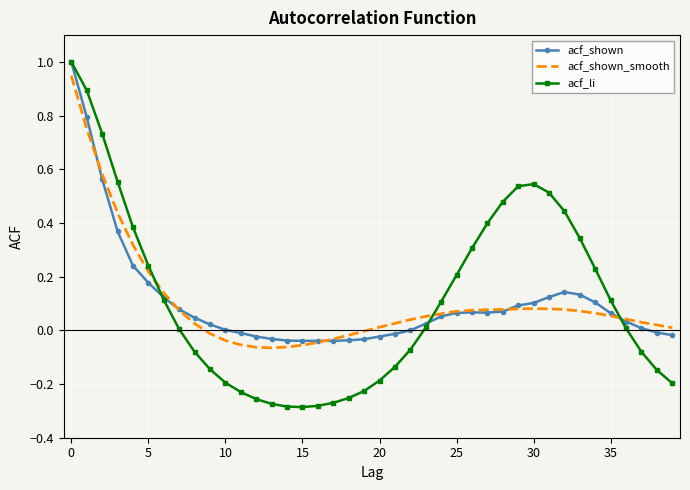

Which series has the widest spread of values?

acf_li